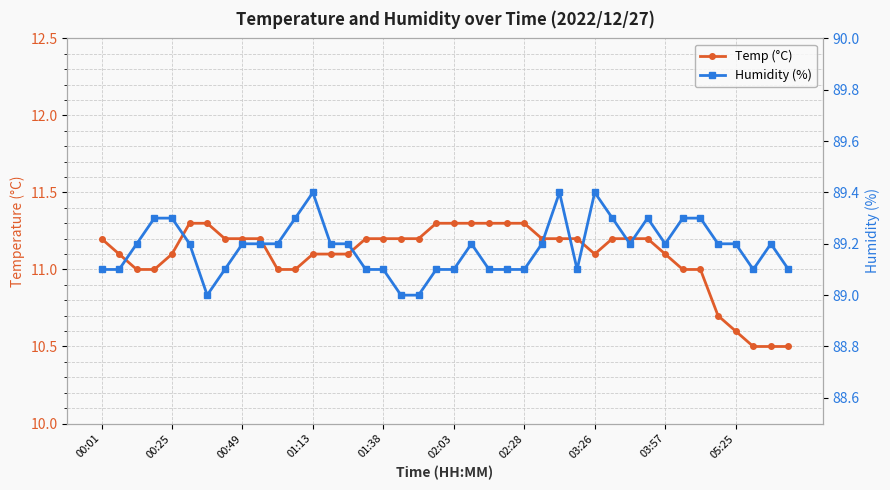

Count the number of data series in this chart.

2